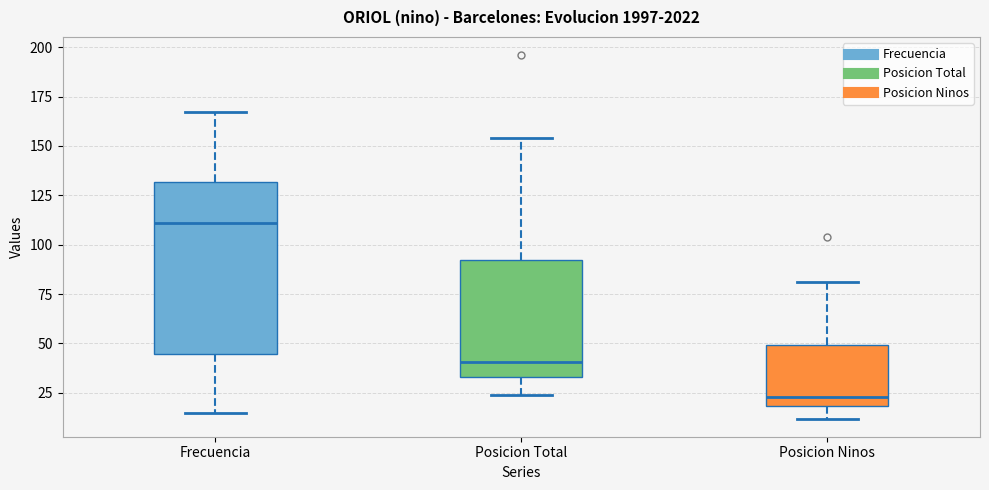

Where does the upper whisker of the box for Frecuencia end on the y-axis? The values are not printed on the chart, so give them approximately, as read against the axis.

165